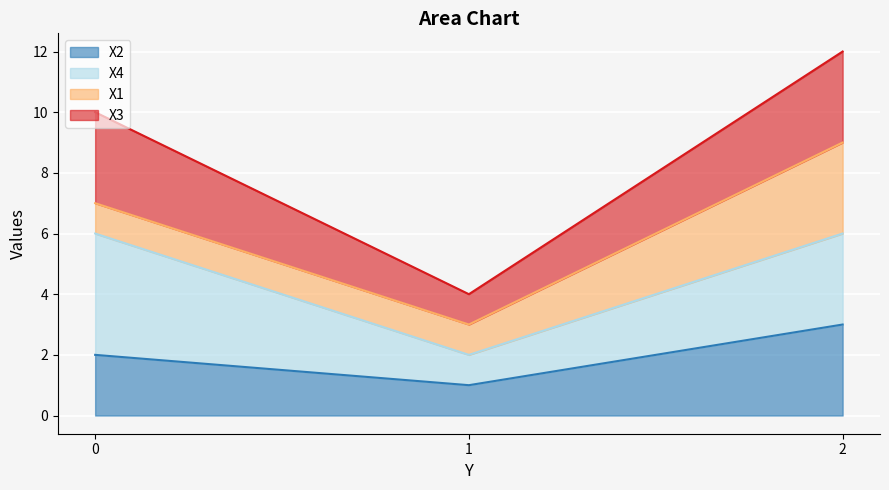

Does the chart display data point markers on the line(s)?

No